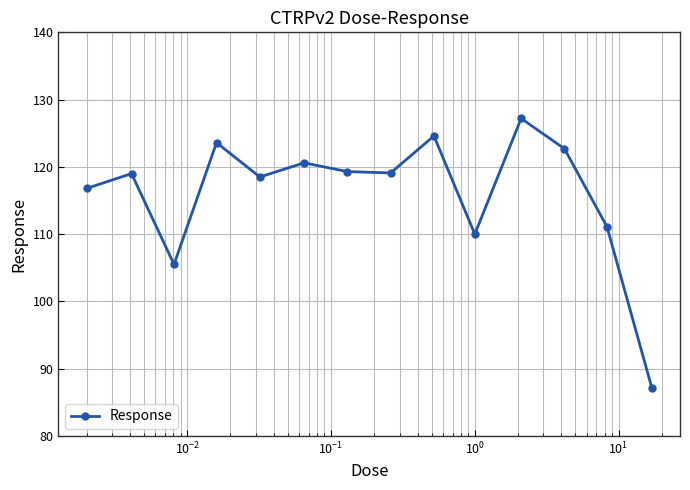

What is the greatest value displayed?

127.2